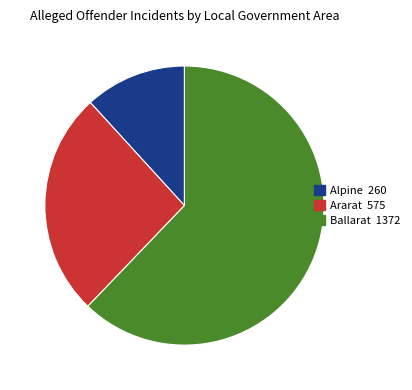

Is the sum of Ararat and Ballarat greater than half?

Yes